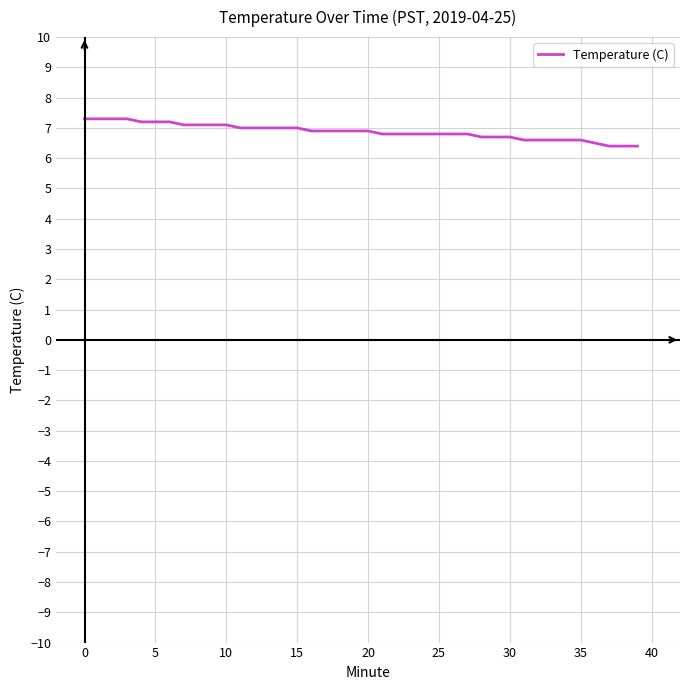

What is the smallest value displayed?

6.4